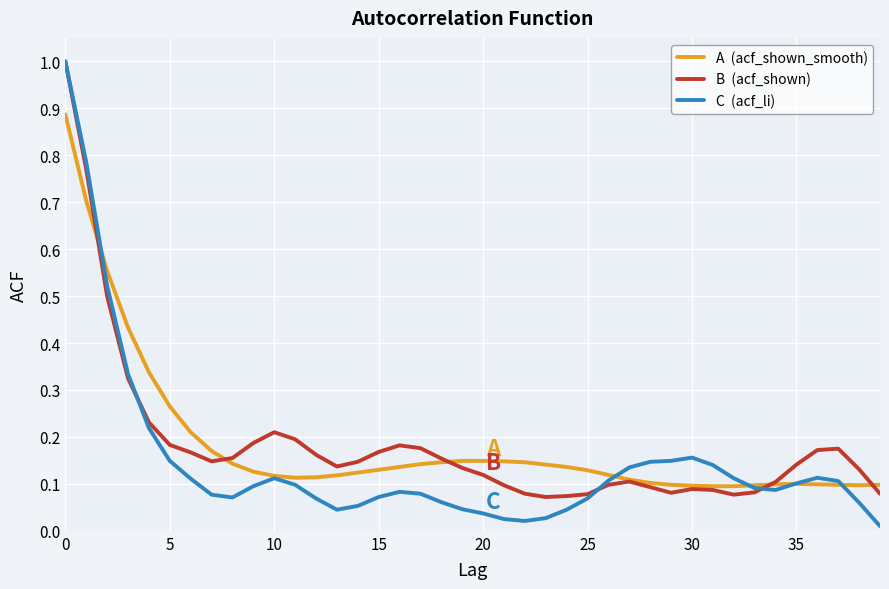

What is the greatest value displayed?

1.0